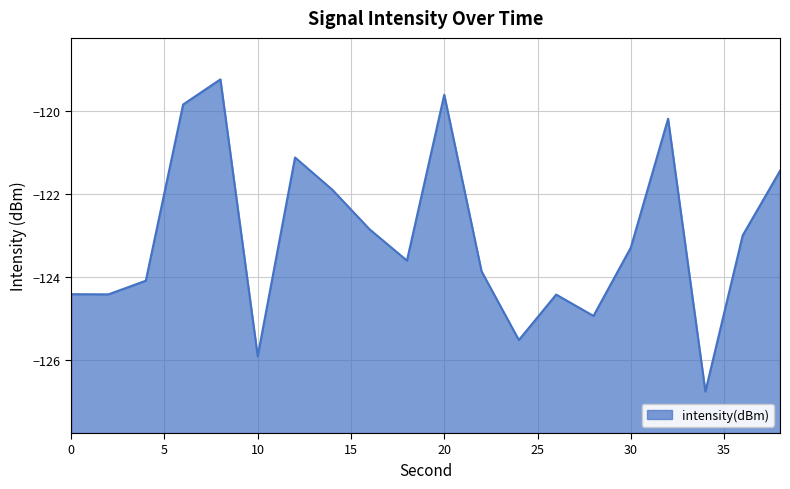

What is the change in value from 20 to 36?

-3.4